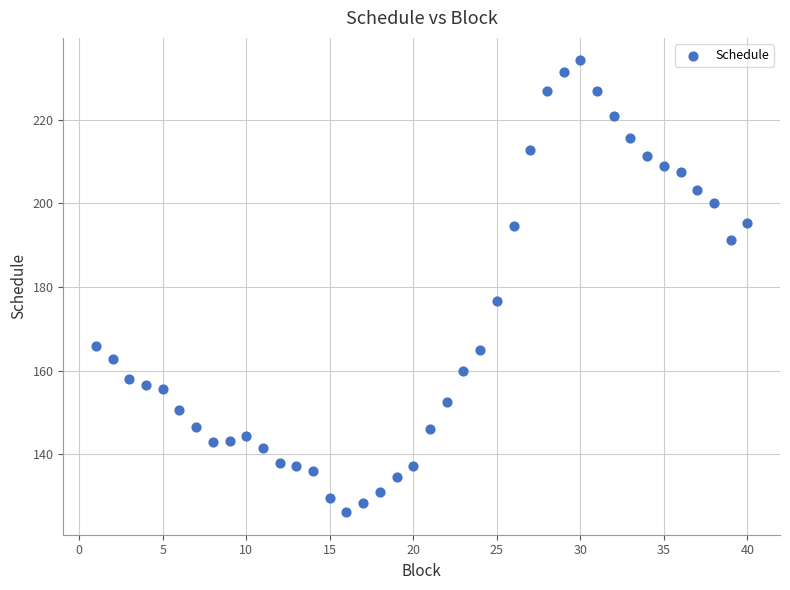

What is the range of X values (max minus min)?

39.0